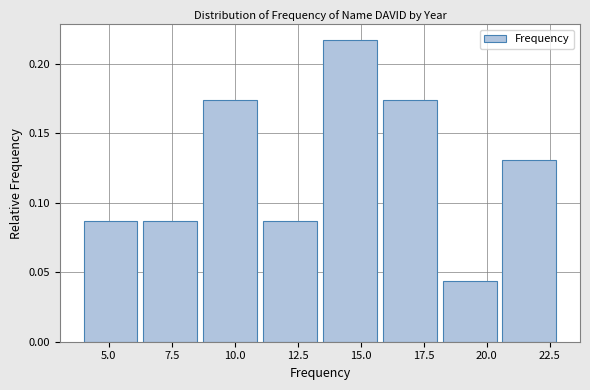

Over which range of the x-axis is the bar tallest?

13.5 to 16.0